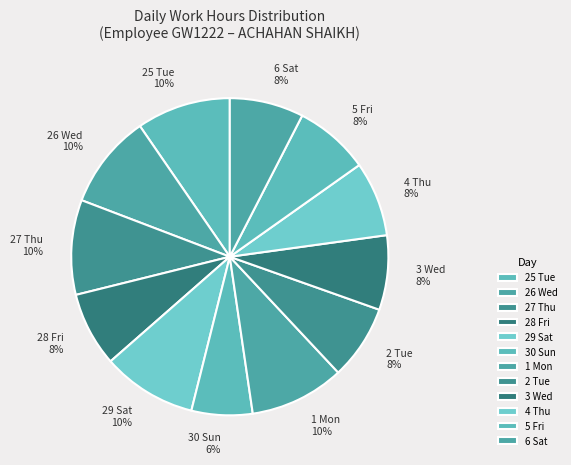

To the nearest percent, what portion does 4 Thu represent?

8%